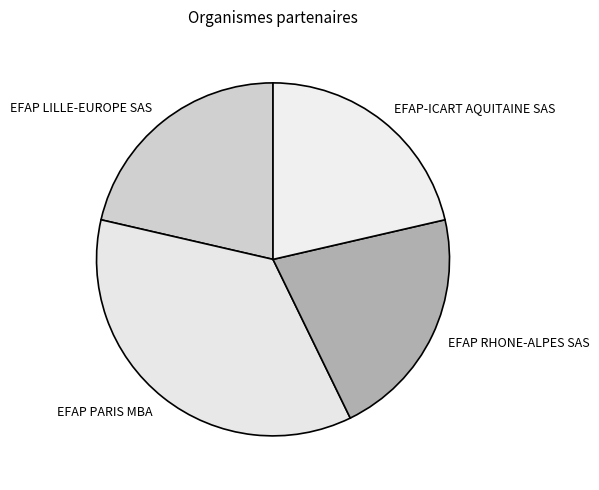

What is the largest slice in the pie chart?

EFAP PARIS MBA